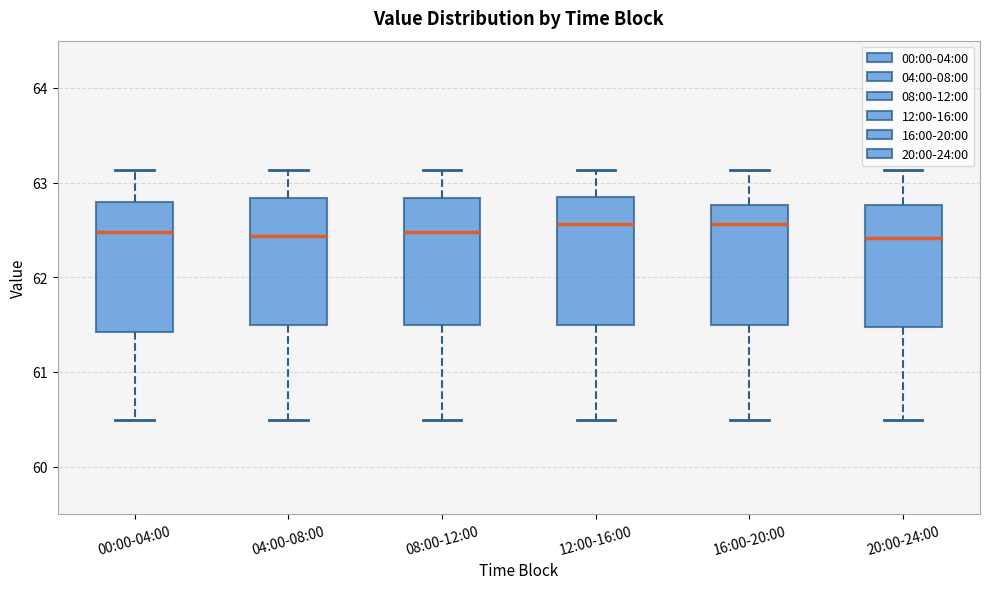

Reading left to right, read every box against the y-axis: the position of its median line, the range the box covers, and the ends of its whiskers. The values are not printed on the chart, so give them approximately, as read against the axis.

00:00-04:00: median 62.5, box 61.4 to 62.8, whiskers 60.5 to 63.1
04:00-08:00: median 62.4, box 61.5 to 62.8, whiskers 60.5 to 63.1
08:00-12:00: median 62.5, box 61.5 to 62.8, whiskers 60.5 to 63.1
12:00-16:00: median 62.6, box 61.5 to 62.8, whiskers 60.5 to 63.1
16:00-20:00: median 62.6, box 61.5 to 62.8, whiskers 60.5 to 63.1
20:00-24:00: median 62.4, box 61.5 to 62.8, whiskers 60.5 to 63.1